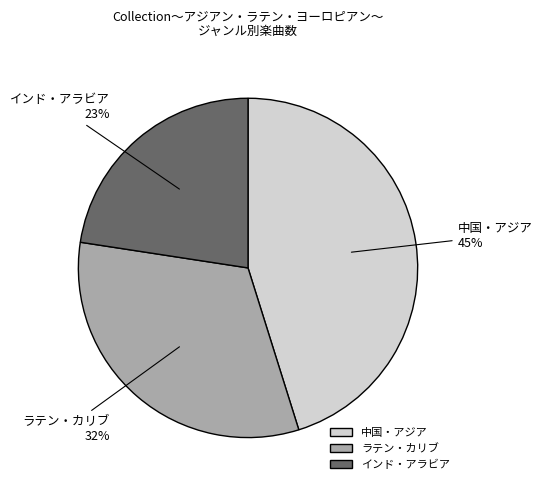

What percentage is the ラテン・カリブ slice, to the nearest percent?

32%